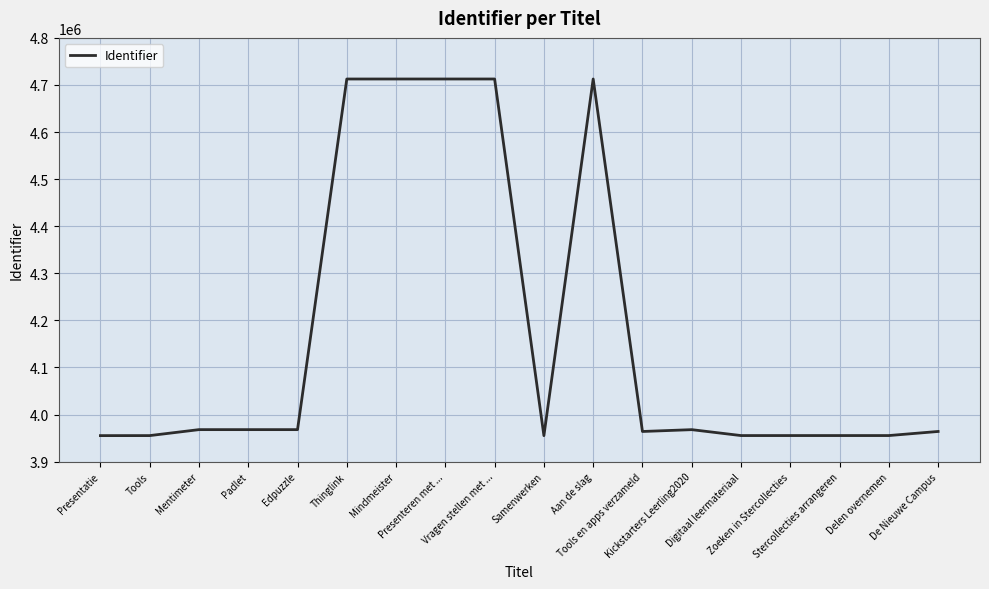

Where does the data first go above 3967849?

Mentimeter